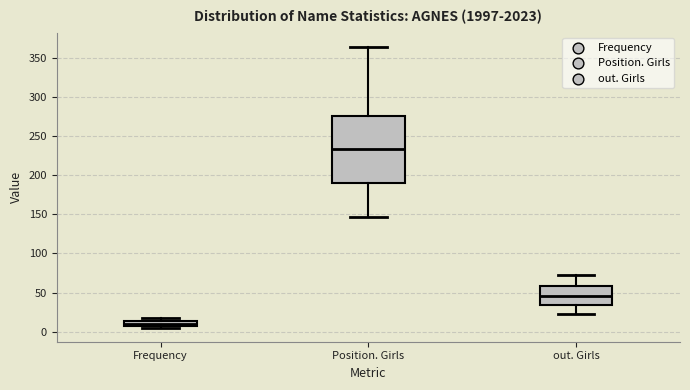

Which box has the highest median line?

Position. Girls